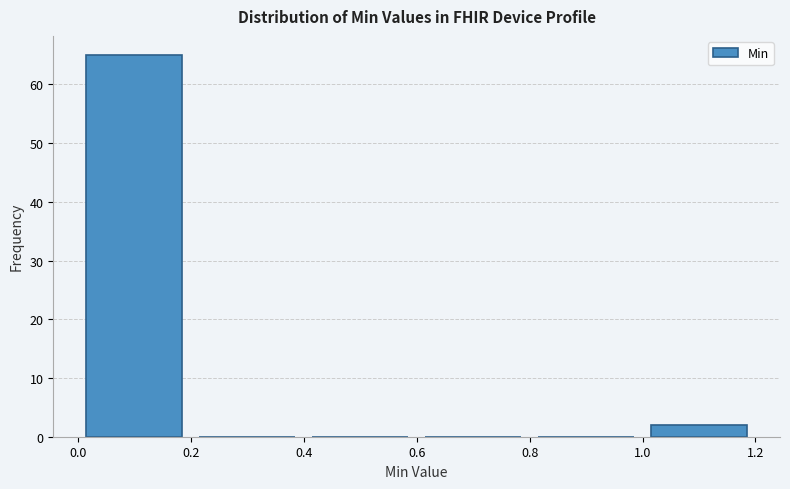

Reading left to right, transcribe this chart: for each bar, give the range it covers on the x-axis and its height. The values are not printed on the chart, so give them approximately, as read against the axis.

0.0 to 0.2: 65
0.2 to 0.4: 0
0.4 to 0.6: 0
0.6 to 0.8: 0
0.8 to 1.0: 0
1.0 to 1.2: 2